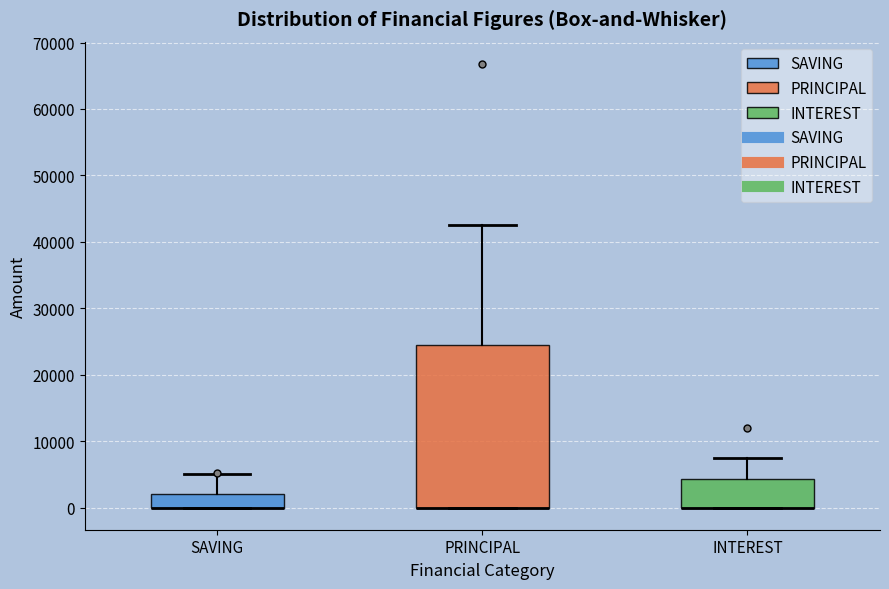

Where does the upper whisker of the box for INTEREST end on the y-axis? The values are not printed on the chart, so give them approximately, as read against the axis.

7000